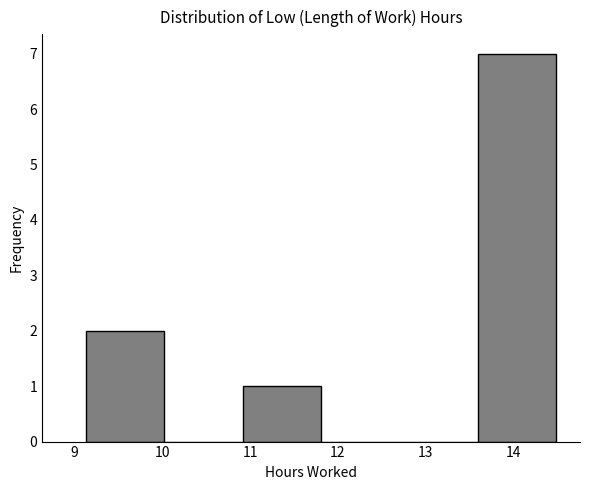

Reading left to right, transcribe this chart: for each bar, give the range it covers on the x-axis and its height. Neither the bar edges nor the heights are printed on the chart, so give them approximately, as read against the axes.

9.1 to 10.0: 2
10.0 to 10.9: 0
10.9 to 11.8: 1
11.8 to 12.7: 0
12.7 to 13.6: 0
13.6 to 14.5: 7